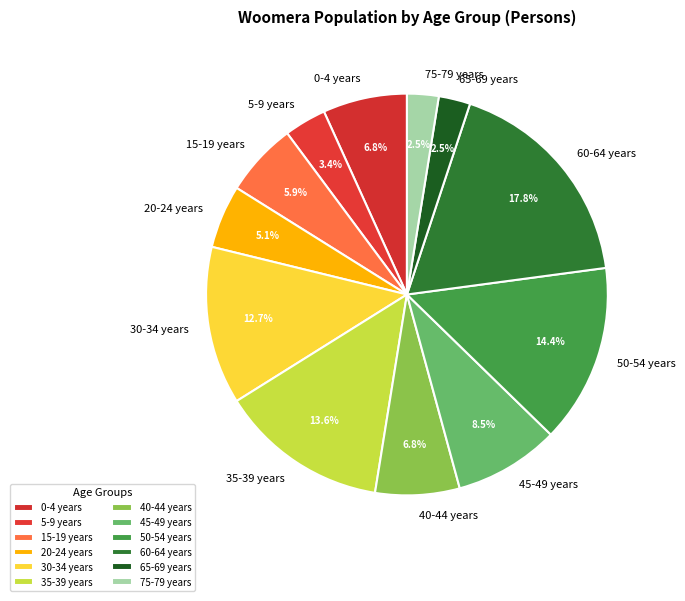

What is the largest slice in the pie chart?

60-64 years